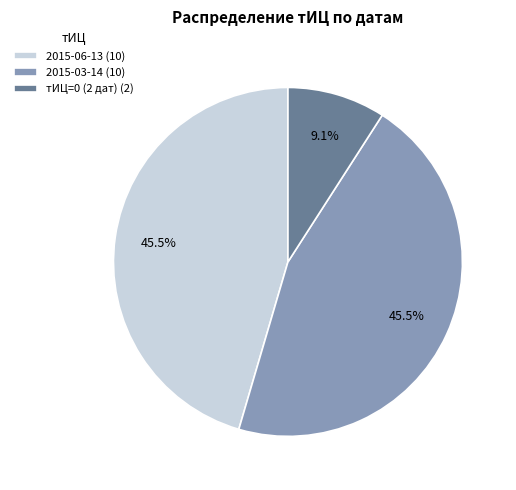

Is 2015-06-13 (10) the majority of the pie?

No